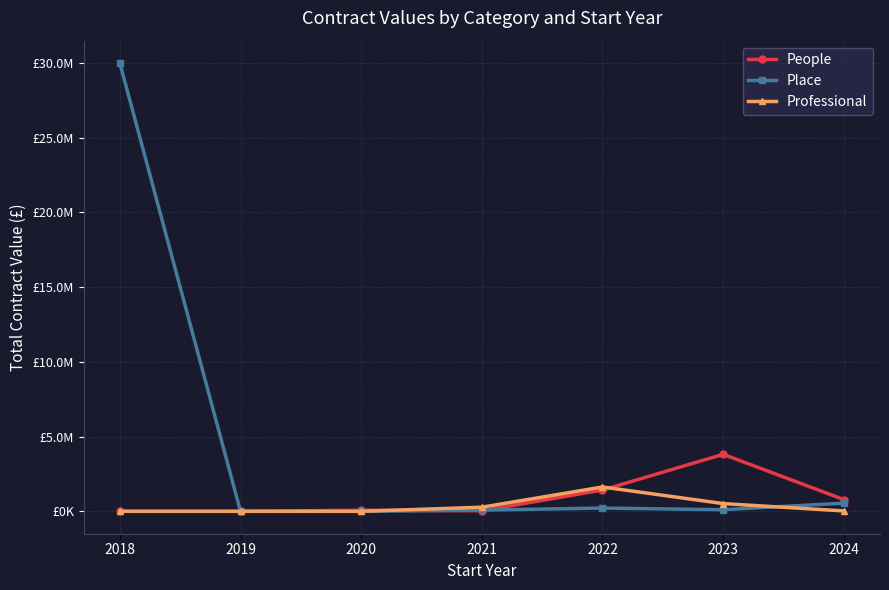

What are all the series names shown in the legend?

People, Place, Professional